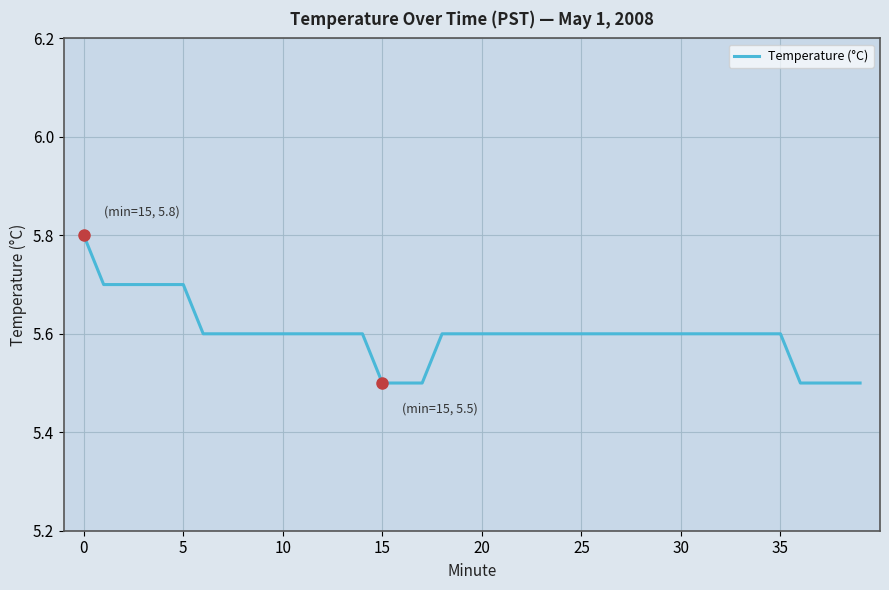

What is the greatest value displayed?

5.8